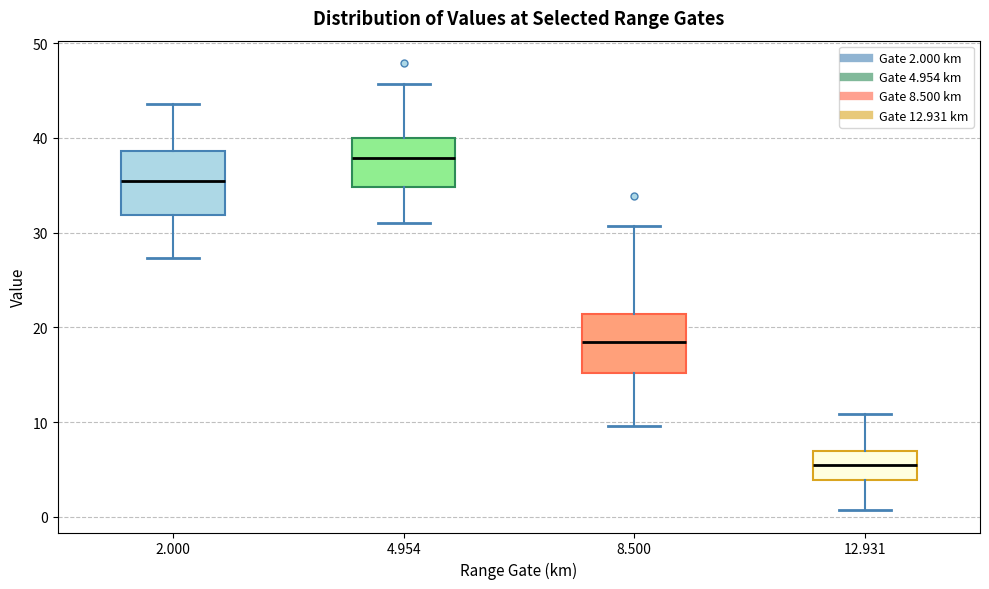

Where does the median line of the box at x = 2.000 sit on the y-axis? The values are not printed on the chart, so give them approximately, as read against the axis.

35